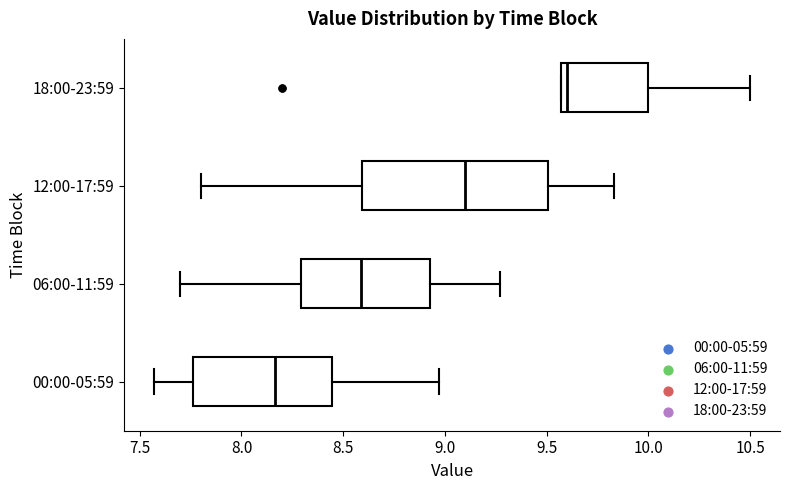

Reading bottom to top, read every box against the x-axis: the position of its median line, the range the box covers, and the ends of its whiskers. The values are not printed on the chart, so give them approximately, as read against the axis.

00:00-05:59: median 8.15, box 7.75 to 8.45, whiskers 7.55 to 8.95
06:00-11:59: median 8.60, box 8.30 to 8.95, whiskers 7.70 to 9.25
12:00-17:59: median 9.10, box 8.60 to 9.50, whiskers 7.80 to 9.85
18:00-23:59: median 9.60, box 9.55 to 10.00, whiskers 9.55 to 10.50